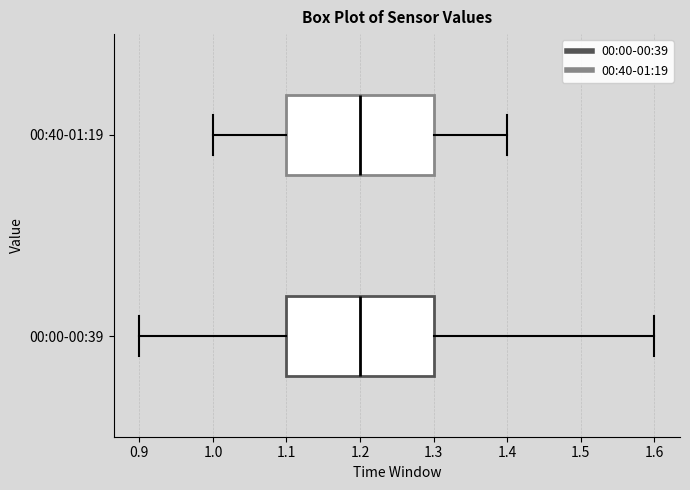

Reading bottom to top, transcribe this box plot: for each box, give where its median line is, the range the box spans, and where its two whiskers end, as read against the x-axis. The values are not printed on the chart, so give them approximately, as read against the axis.

00:00-00:39: median 1.2, box 1.1 to 1.3, whiskers 0.9 to 1.6
00:40-01:19: median 1.2, box 1.1 to 1.3, whiskers 1.0 to 1.4